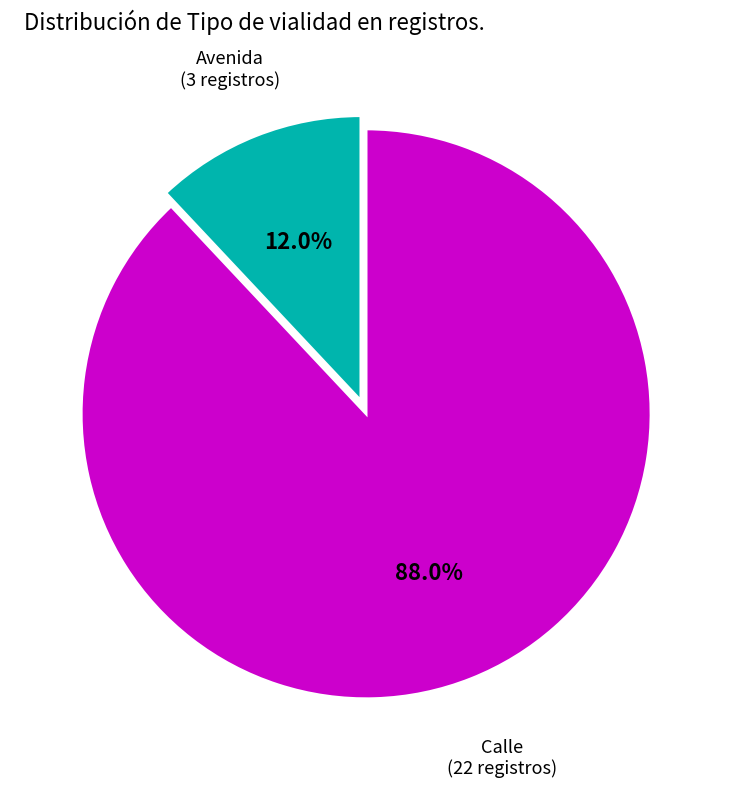

Is there any slice that represents more than half of the pie?

Yes